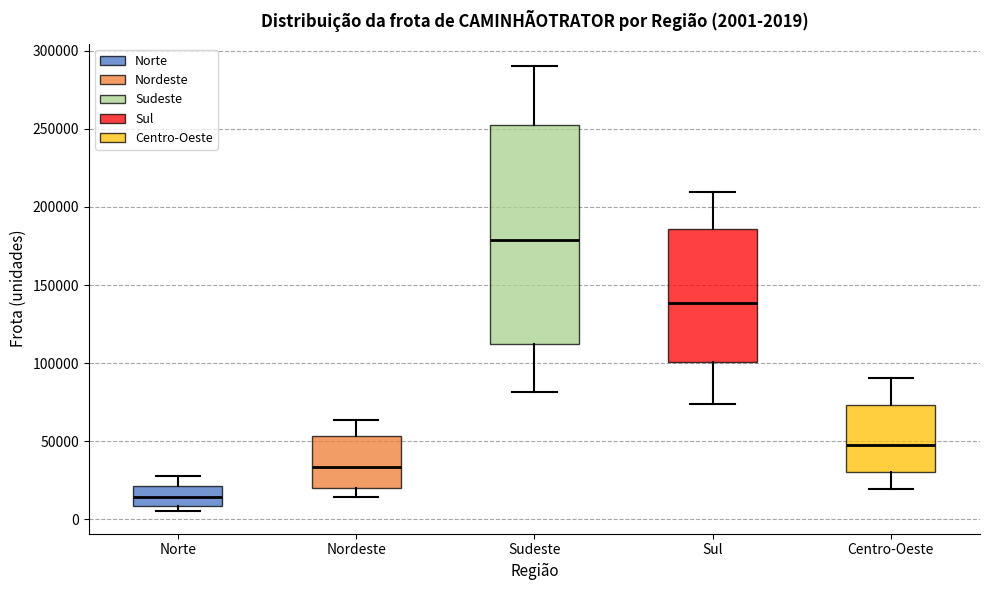

Comparing the boxes themselves (not the whiskers), which one is the tallest?

Sudeste